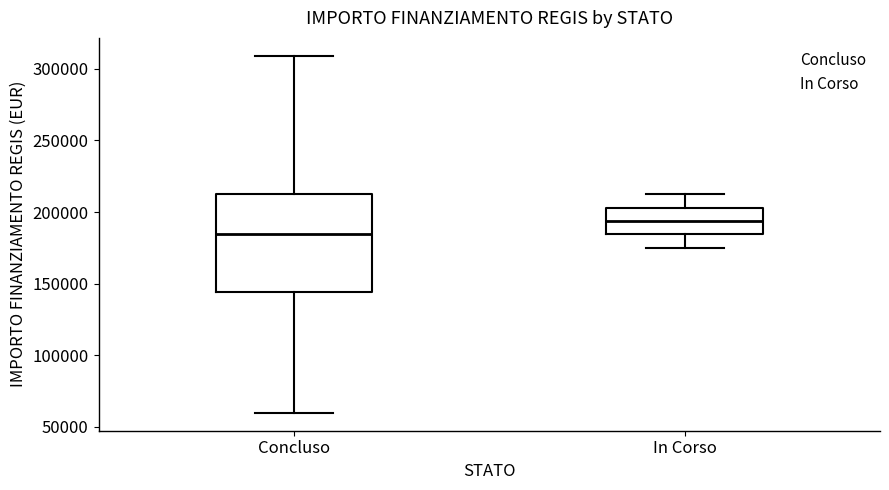

Which box is the tallest, from its lower edge to its upper edge?

Concluso